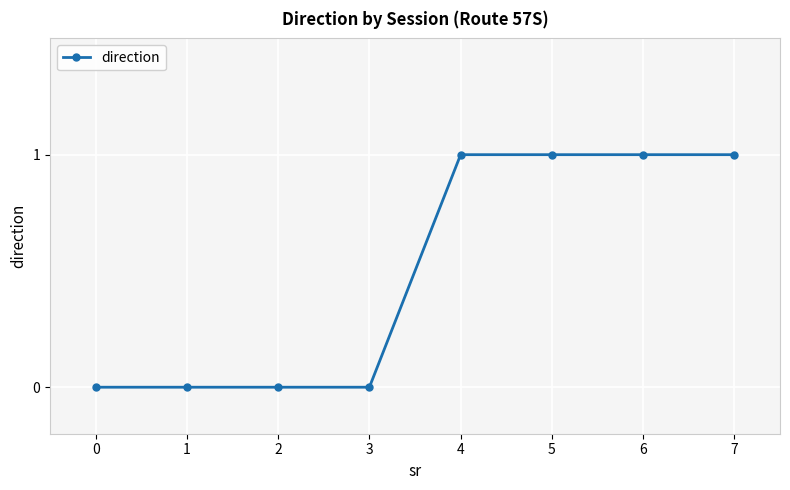

What is the change in value from 2 to 6?

+1